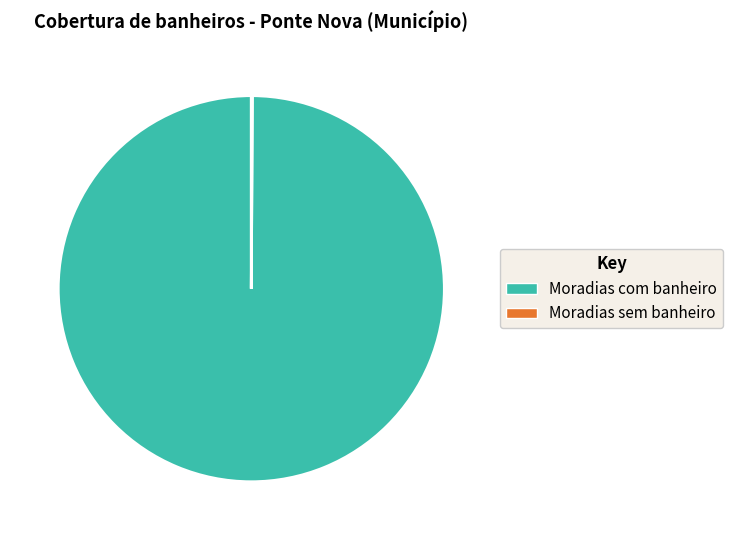

Is it true that Moradias com banheiro is 87% of the pie?

False